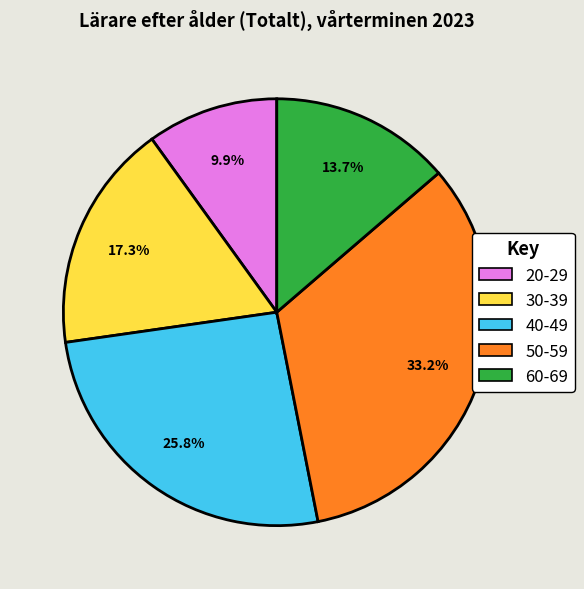

Which category has the smallest portion of the pie?

20-29